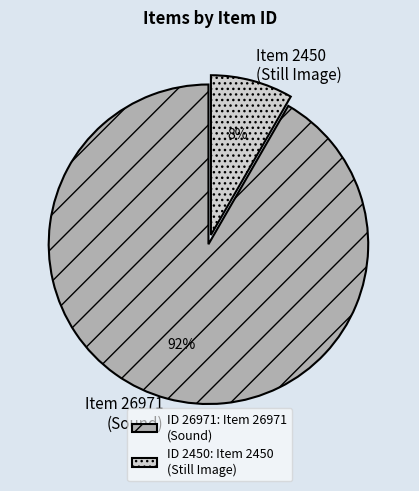

Is there any slice that represents more than half of the pie?

Yes